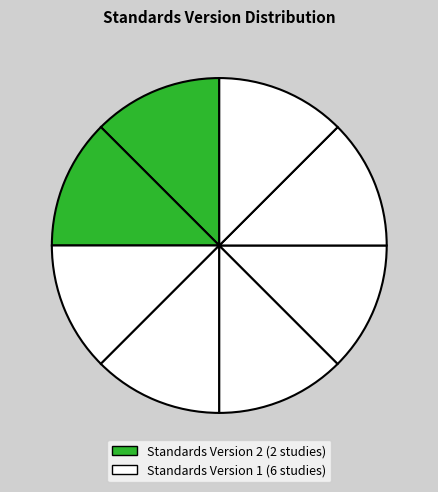

How many segments does this pie chart have?

8